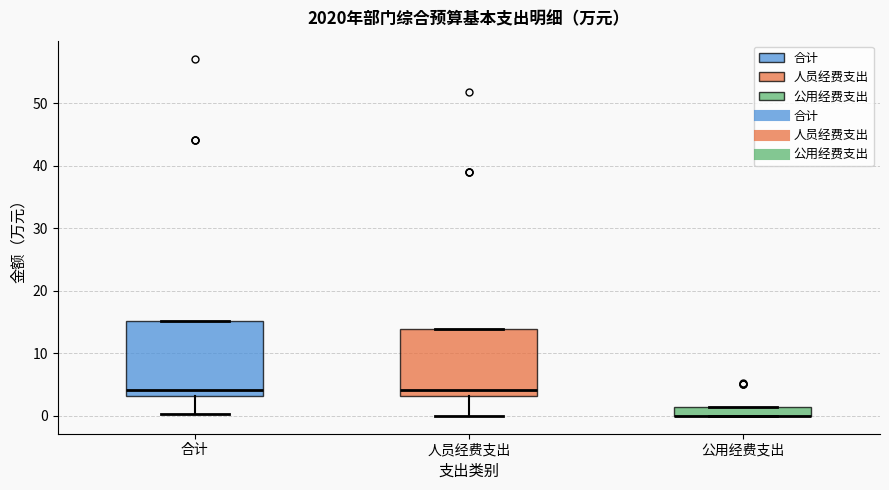

Where does the lower whisker of the box for 人员经费支出 end on the y-axis? The values are not printed on the chart, so give them approximately, as read against the axis.

0